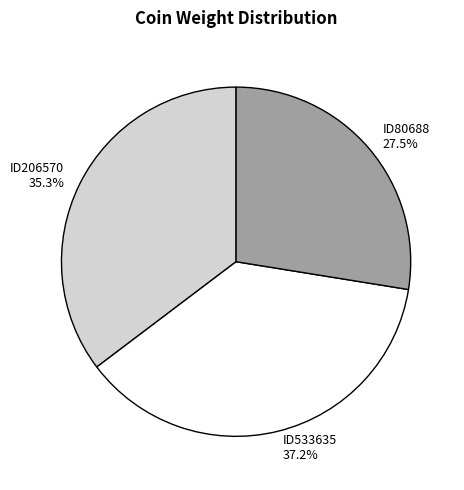

Is it true that ID206570 is 35% of the pie?

True